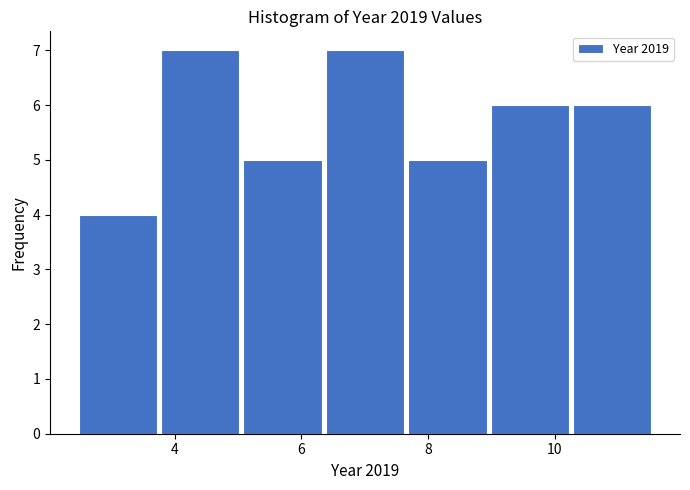

Reading left to right, list every bar in this chart as the range it spans on the x-axis followed by its height. Neither the bar edges nor the heights are printed on the chart, so give them approximately, as read against the axes.

2.4 to 3.8: 4
3.8 to 5.0: 7
5.0 to 6.4: 5
6.4 to 7.6: 7
7.6 to 9.0: 5
9.0 to 10.2: 6
10.2 to 11.6: 6